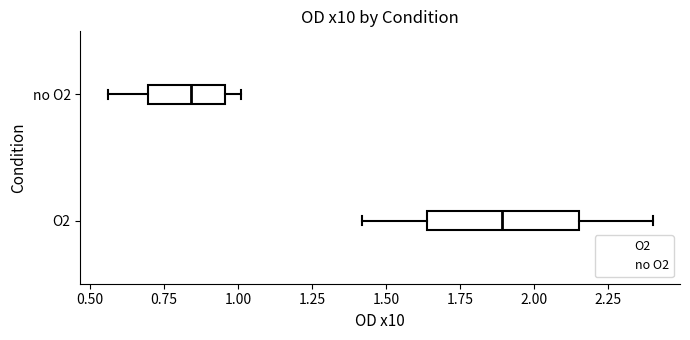

Which box's median line is the furthest to the left?

no O2